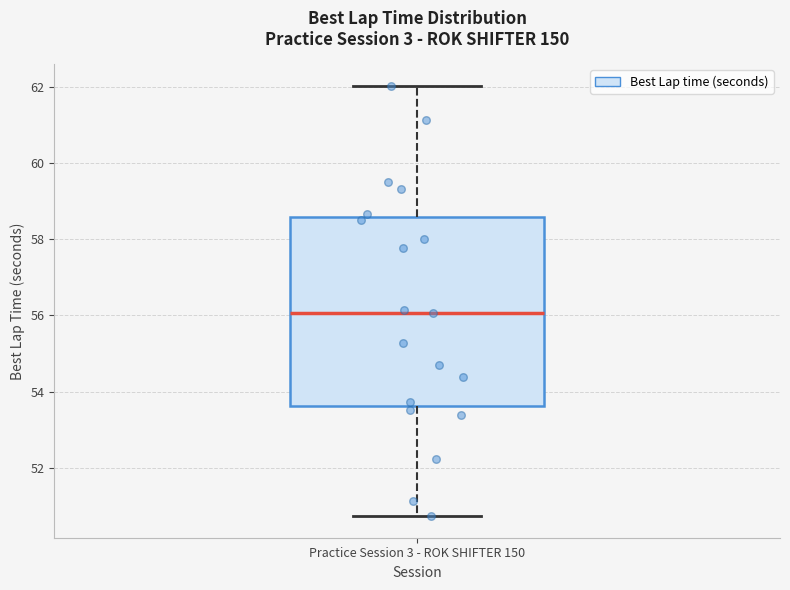

Transcribe this box plot: give where the median line is, the range the box spans, and where the two whiskers end, as read against the y-axis. The values are not printed on the chart, so give them approximately, as read against the axis.

median 56.0, box 53.6 to 58.6, whiskers 50.8 to 62.0